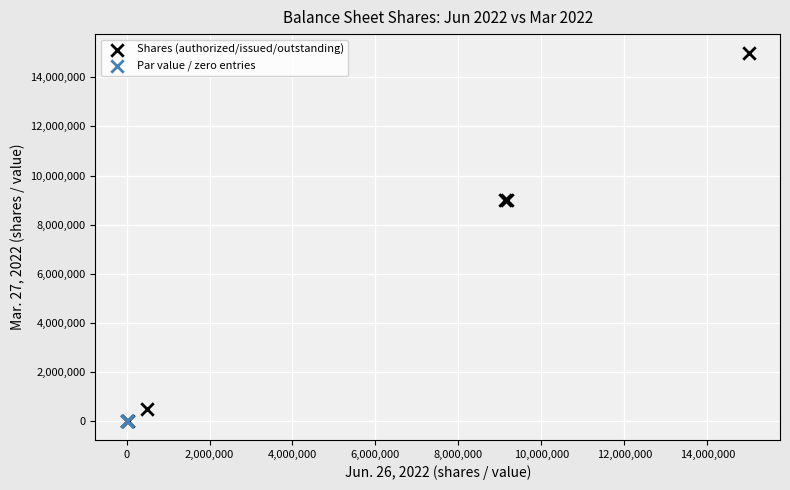

Which series has the widest spread of Y values?

Shares (authorized/issued/outstanding)